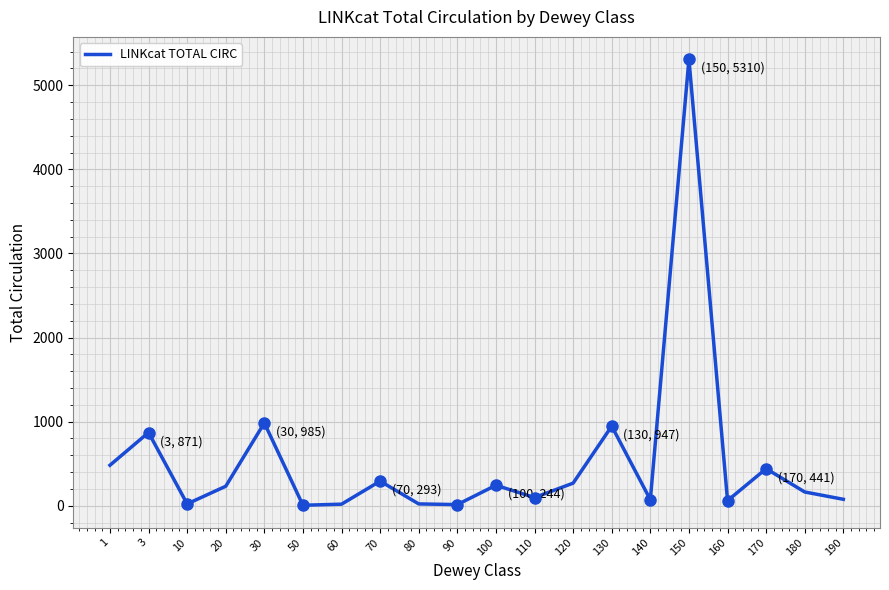

At which category does the chart reach its peak across all series?

150